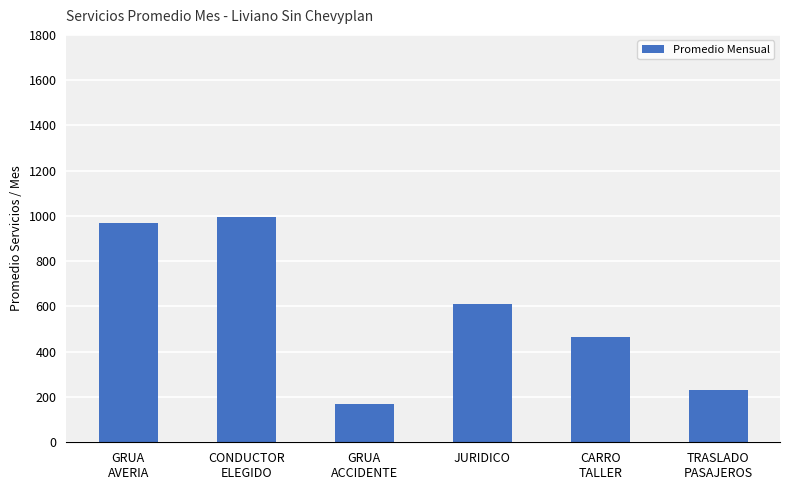

Between CARRO
TALLER and GRUA
ACCIDENTE, which is larger?

CARRO
TALLER